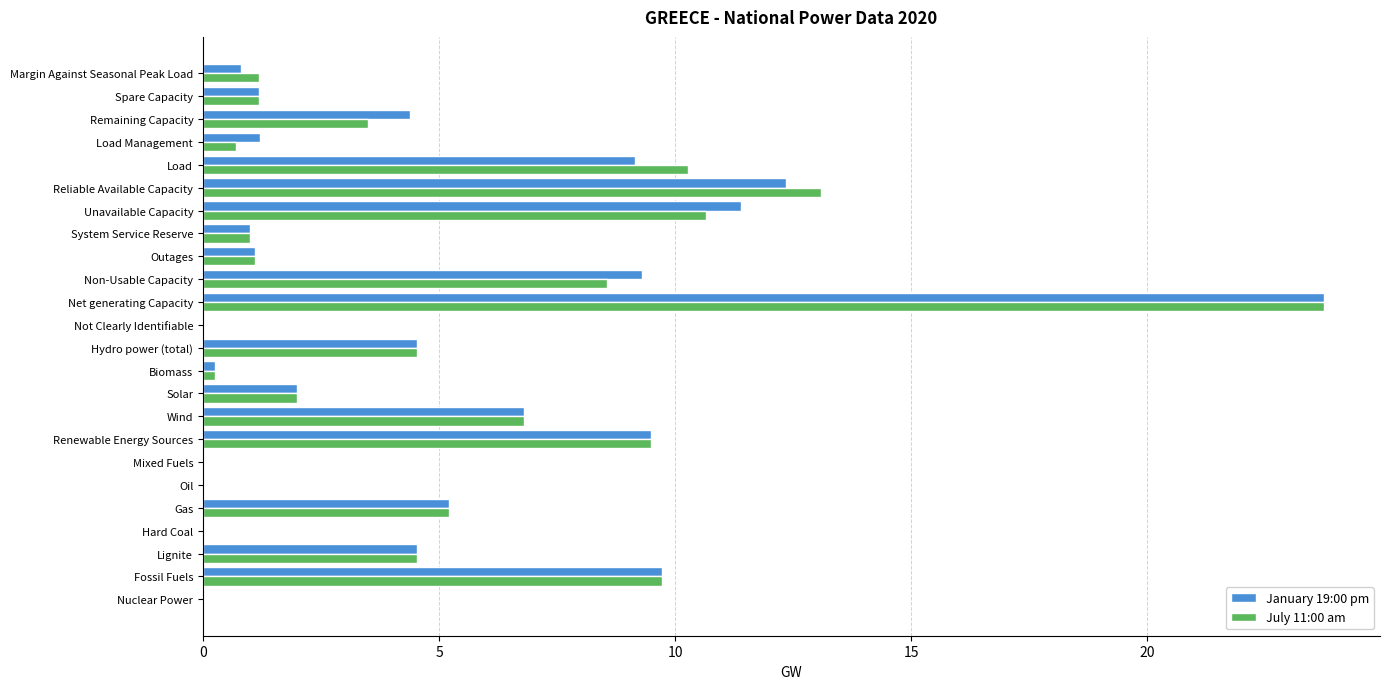

At which category is the sum across all series the highest?

Net generating Capacity